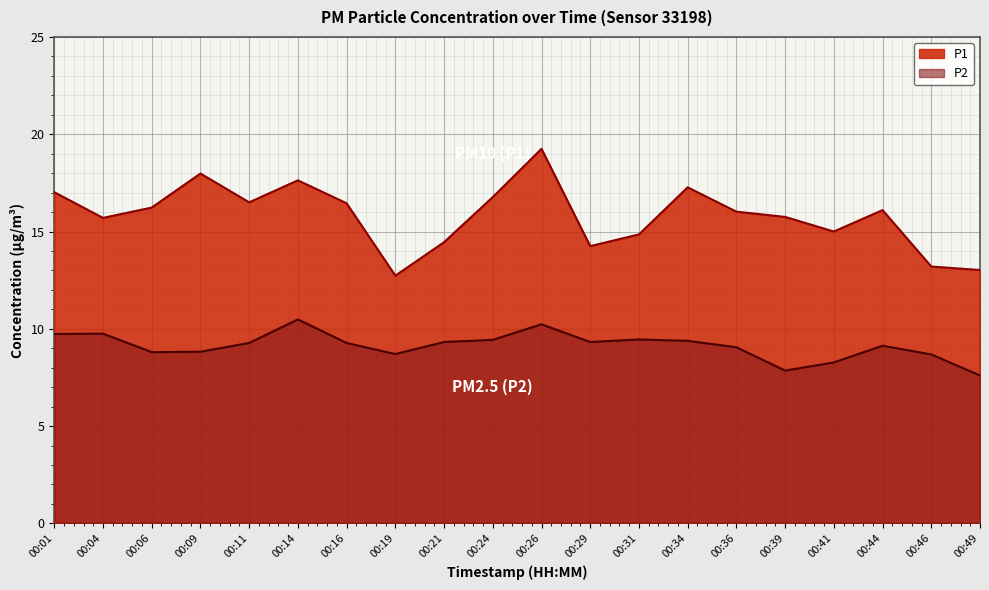

True or false: P2 and P1 cross at least once.

False